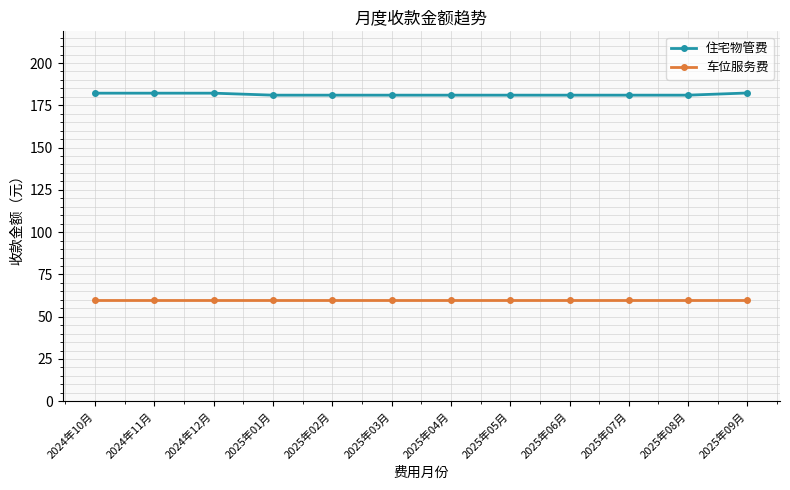

What is the label of the 4th point from the left?

2025年01月